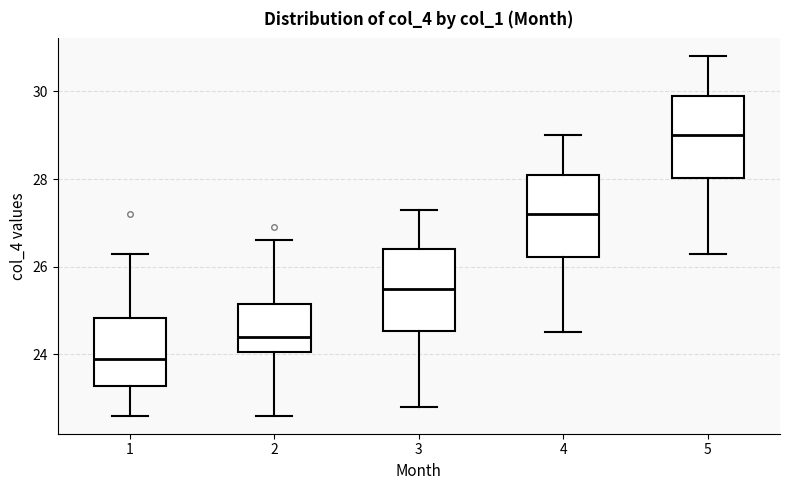

Reading left to right, transcribe this box plot: for each box, give where its median line is, the range the box spans, and where its two whiskers end, as read against the y-axis. The values are not printed on the chart, so give them approximately, as read against the axis.

1: median 24.0, box 23.2 to 24.8, whiskers 22.6 to 26.4
2: median 24.4, box 24.0 to 25.2, whiskers 22.6 to 26.6
3: median 25.6, box 24.6 to 26.4, whiskers 22.8 to 27.4
4: median 27.2, box 26.2 to 28.2, whiskers 24.6 to 29.0
5: median 29.0, box 28.0 to 30.0, whiskers 26.4 to 30.8